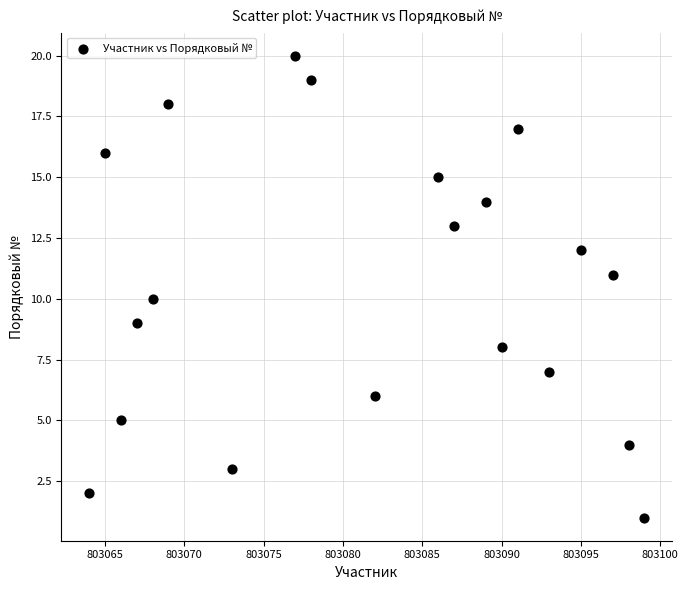

What is the range of Y values (max minus min)?

19